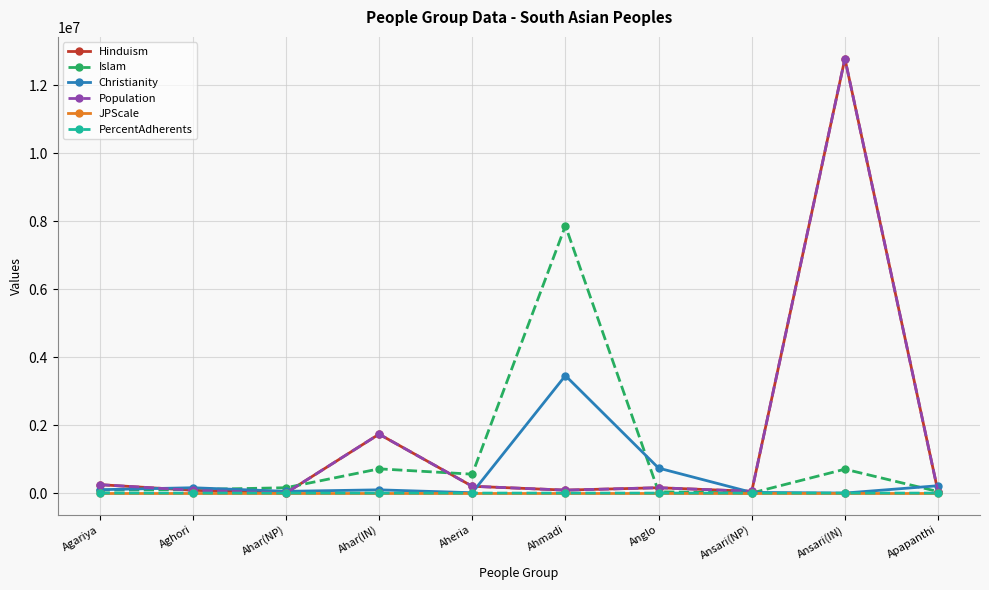

What is the sum of all Population values?

15392400.0